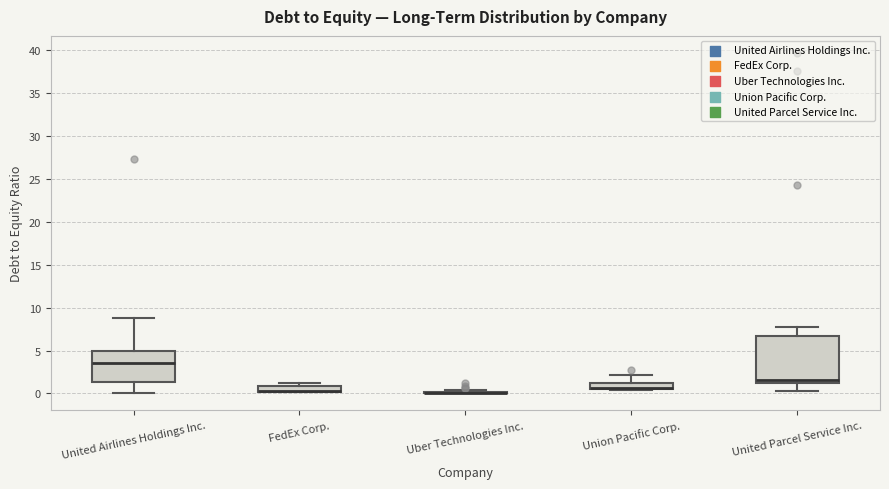

Where does the lower whisker of the box for United Airlines Holdings Inc. end on the y-axis? The values are not printed on the chart, so give them approximately, as read against the axis.

0.0